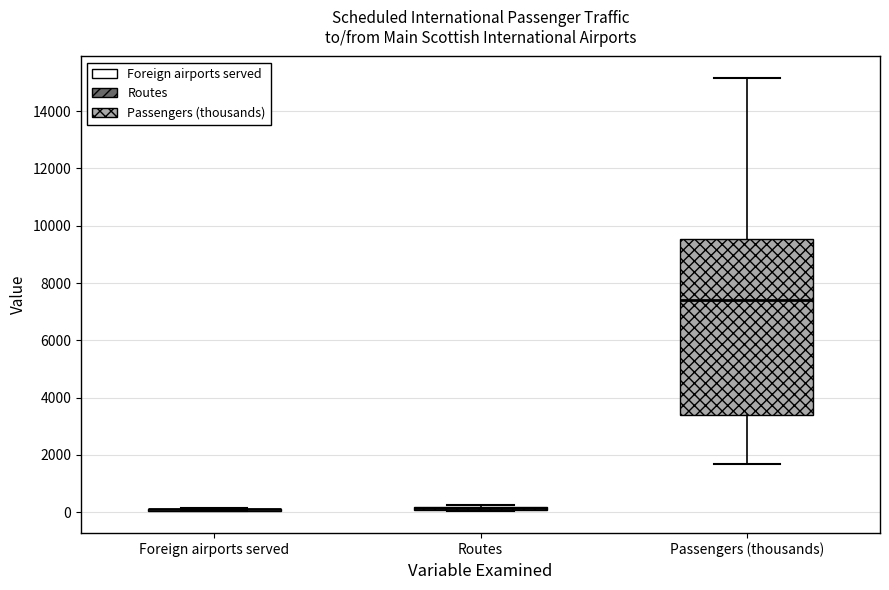

Where is the lower edge of the box for Routes on the y-axis? The values are not printed on the chart, so give them approximately, as read against the axis.

0